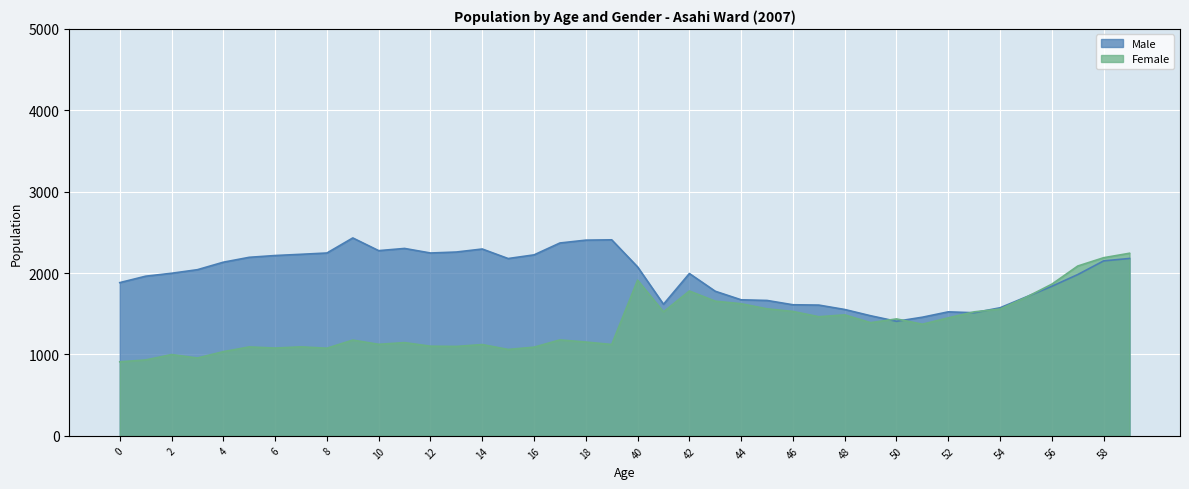

How many data points in Female are less than 1372?

20